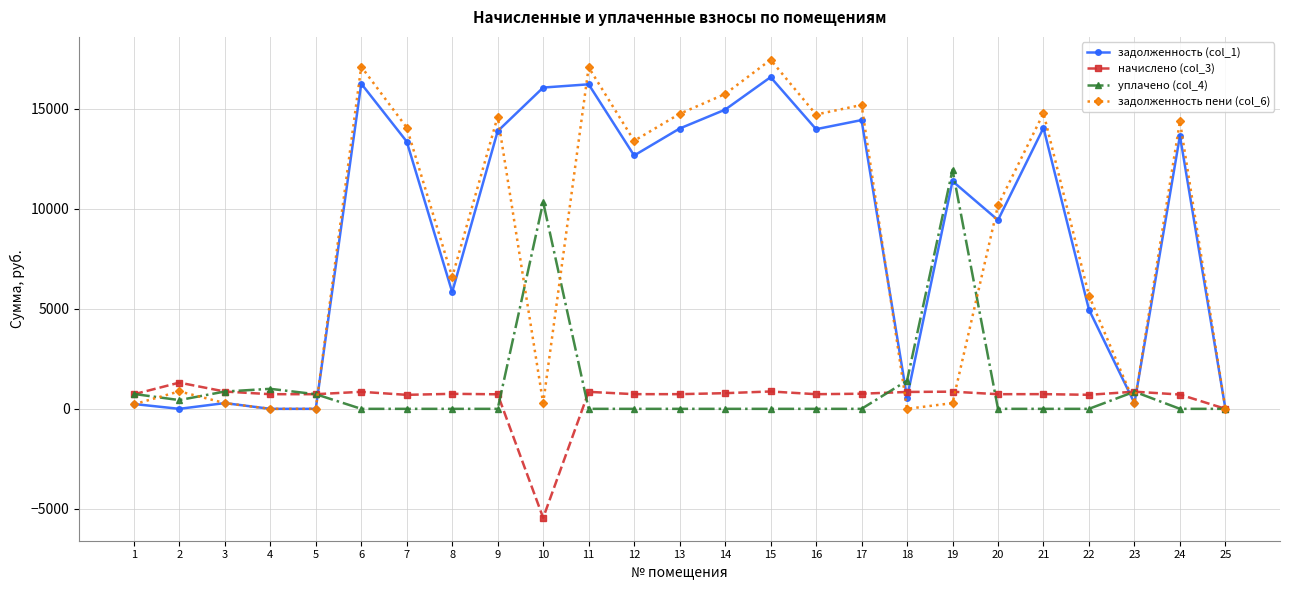

What is the average value of the задолженность пени (col_6) series?

8308.6